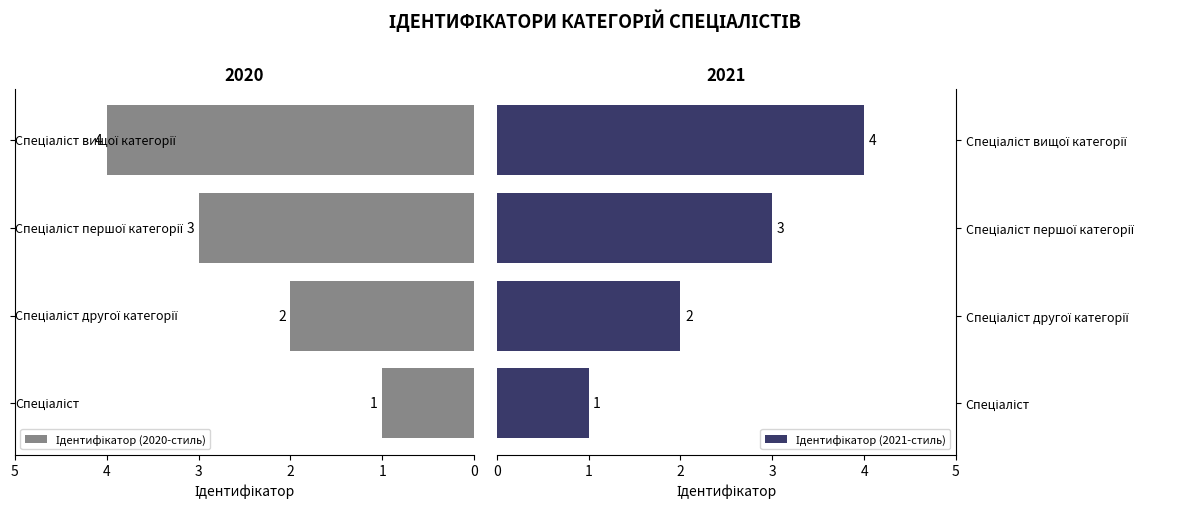

How many data points in Ідентифікатор (2020-стиль) are less than 3?

2